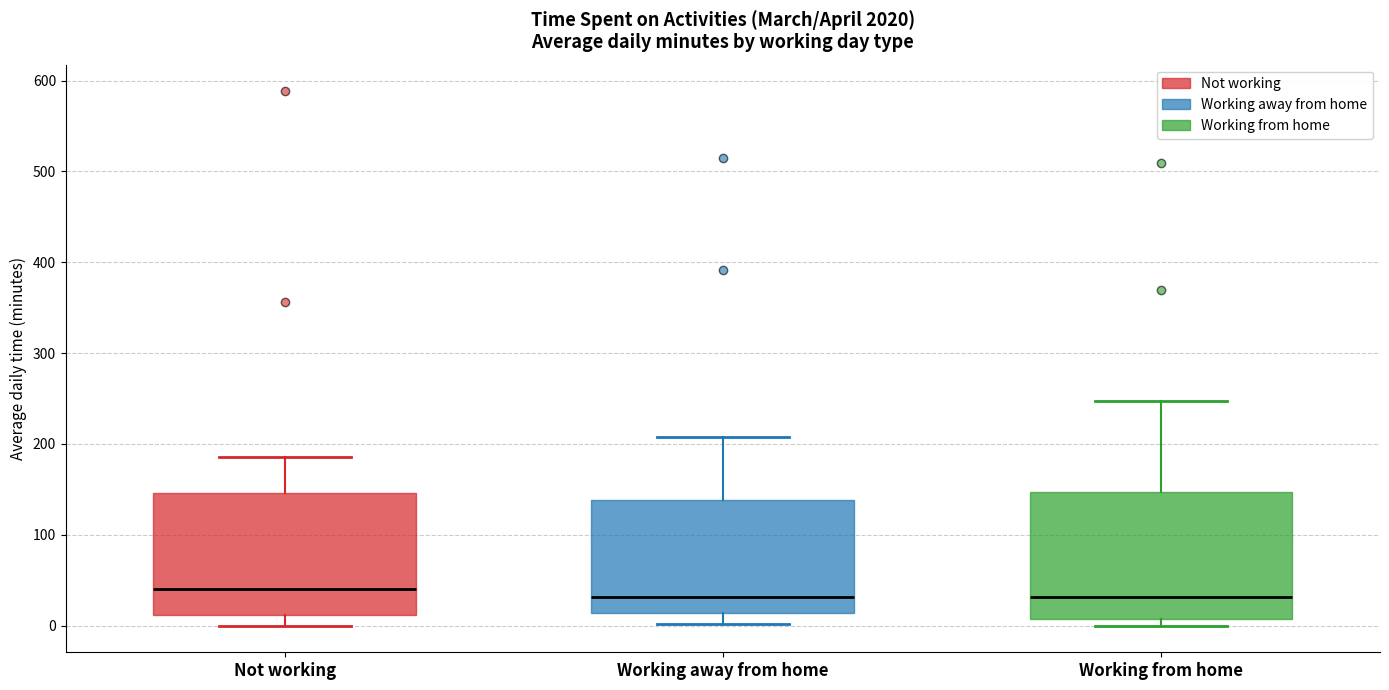

Where does the median line of the box for Working away from home sit on the y-axis? The values are not printed on the chart, so give them approximately, as read against the axis.

30